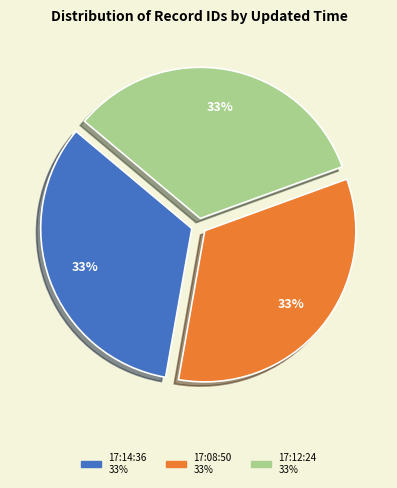

Is there any slice that represents more than half of the pie?

No